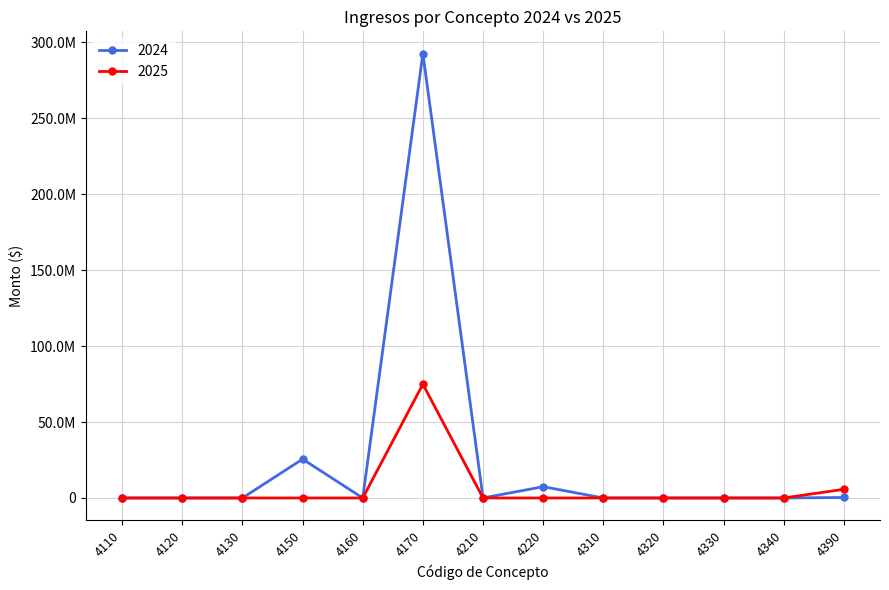

What are all the series names shown in the legend?

2024, 2025